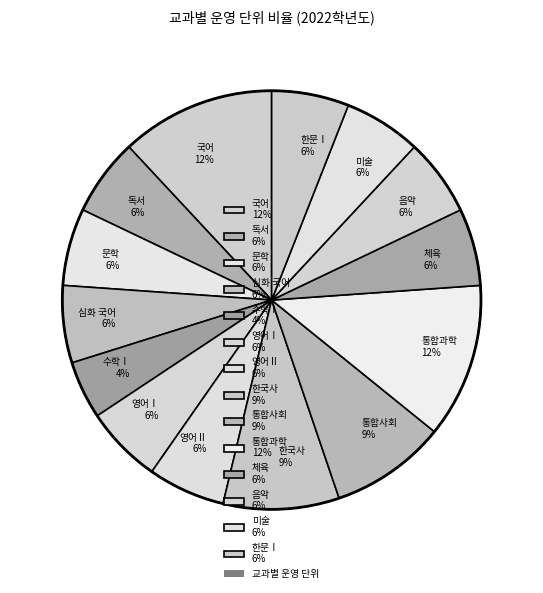

To the nearest percent, what is the combined percentage of 한문Ⅰ and 영어Ⅰ?

12%